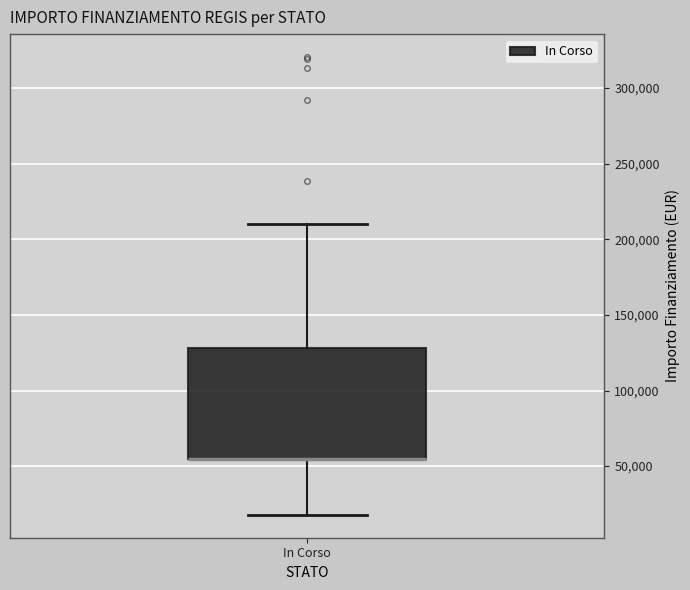

Transcribe this box plot: give where the median line is, the range the box spans, and where the two whiskers end, as read against the y-axis. The values are not printed on the chart, so give them approximately, as read against the axis.

median 55000 (drawn on the box's lower edge), box 55000 to 130000, whiskers 20000 to 210000